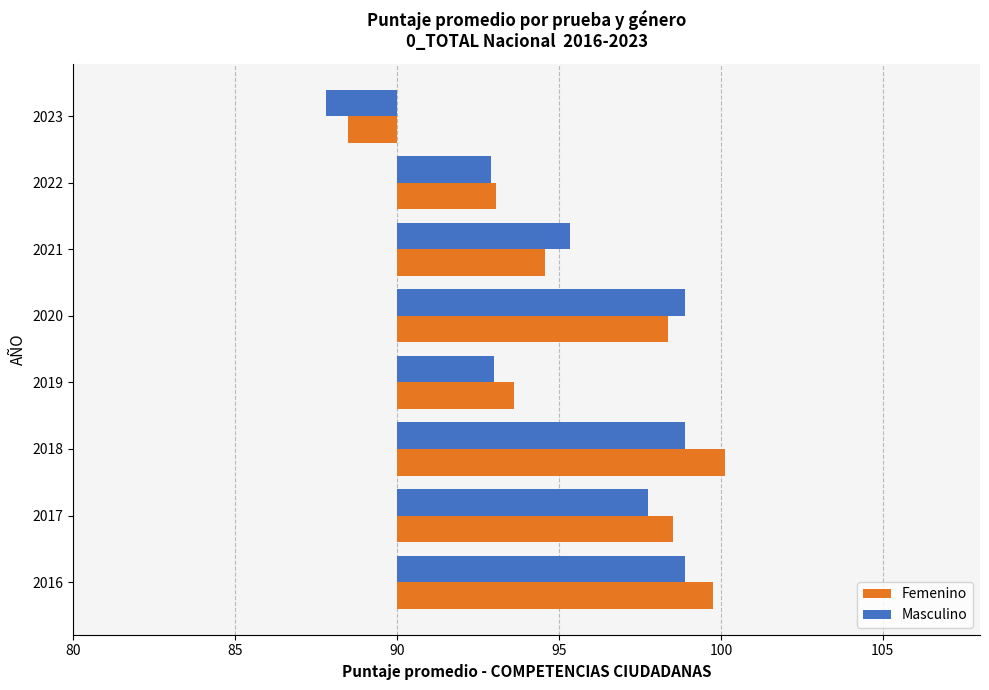

The value of Masculino at 2018 is 14.8. True or false?

False